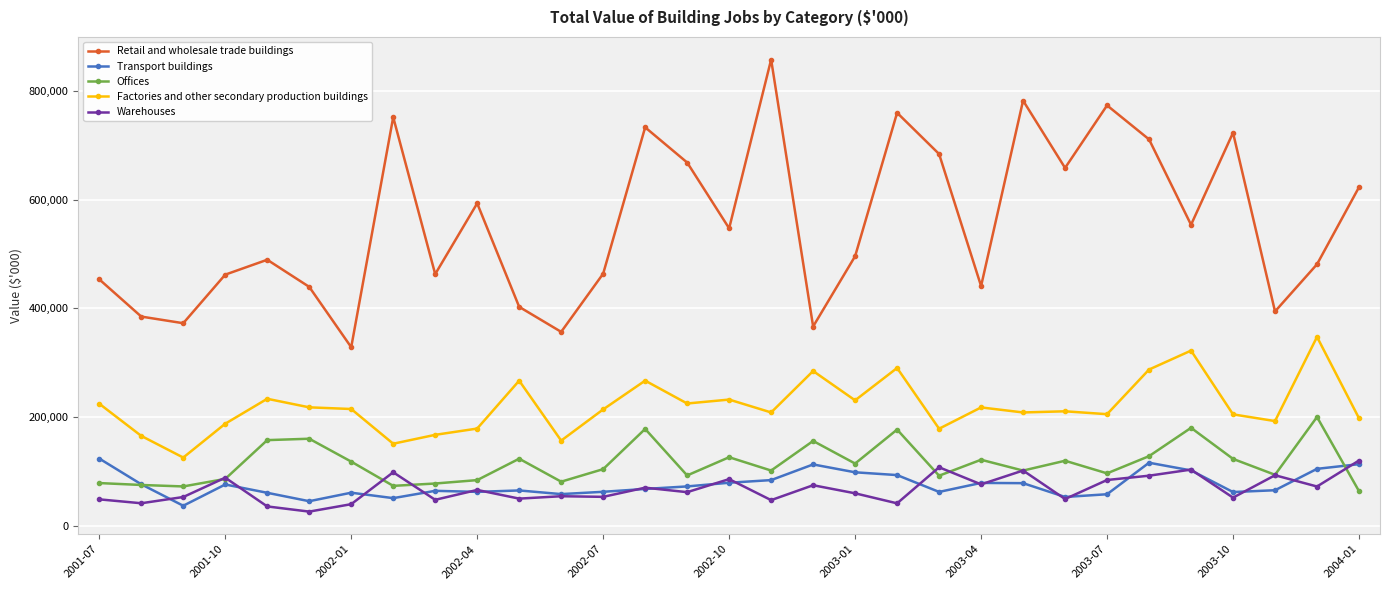

True or false: Retail and wholesale trade buildings has more than 1 points higher than both neighbors.

True